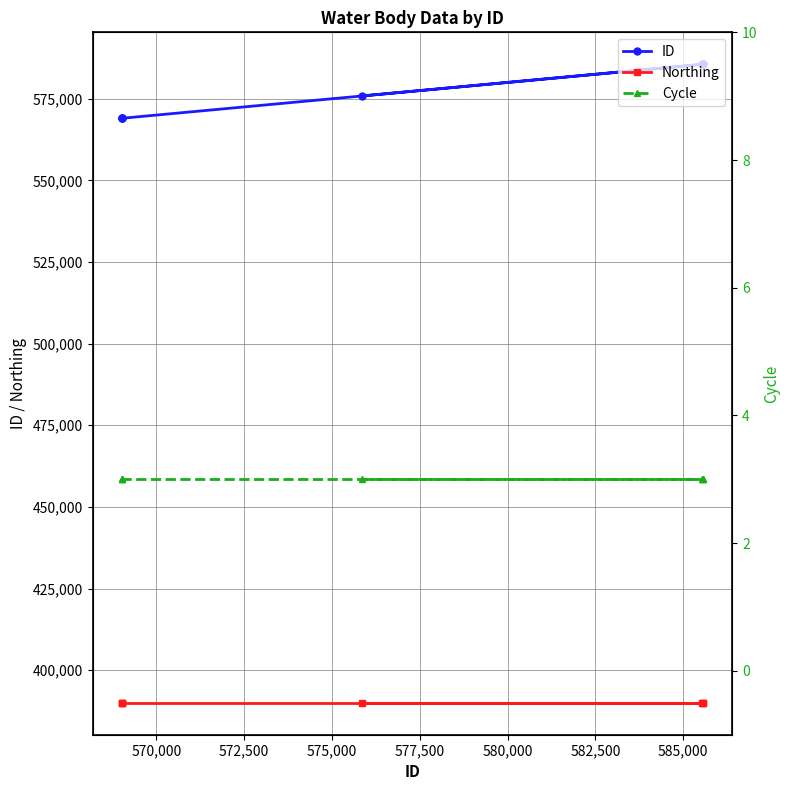

What is the value of the Northing point at the 3rd from the left?

390004